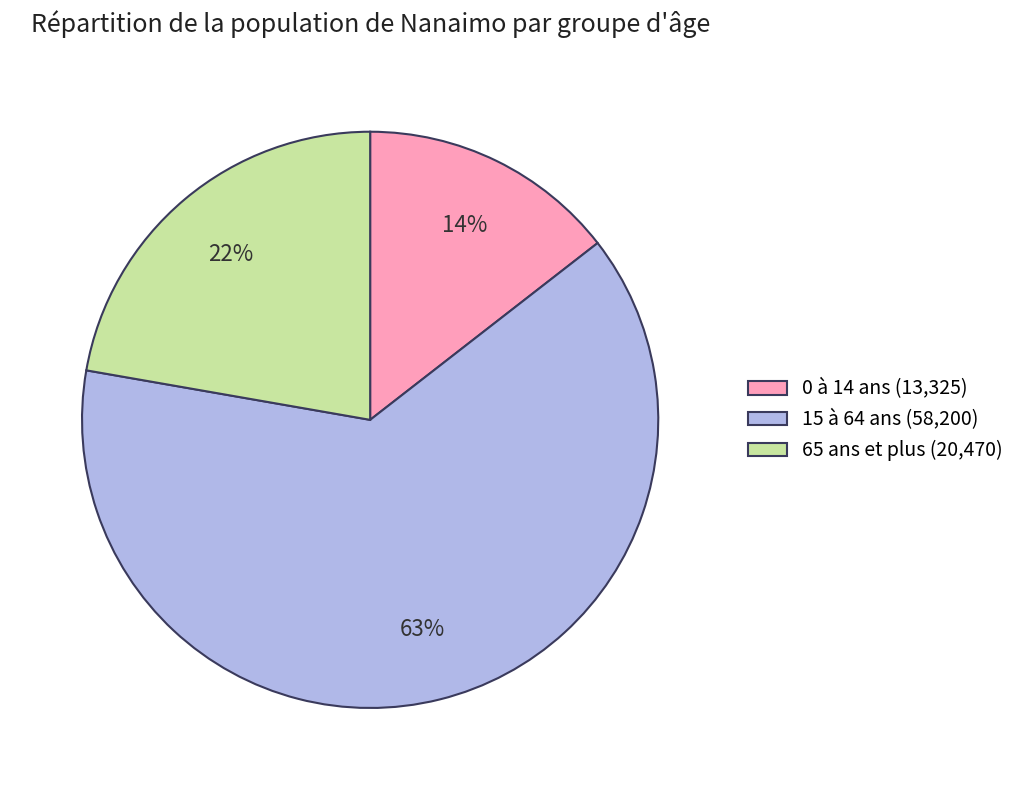

How many segments does this pie chart have?

3